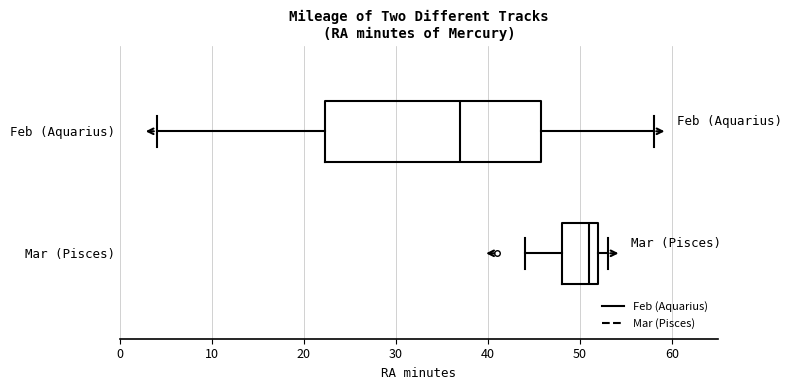

Reading bottom to top, transcribe this box plot: for each box, give where its median line is, the range the box spans, and where its two whiskers end, as read against the x-axis. The values are not printed on the chart, so give them approximately, as read against the axis.

Mar (Pisces): median 51, box 48 to 52, whiskers 44 to 53
Feb (Aquarius): median 37, box 22 to 46, whiskers 4 to 58